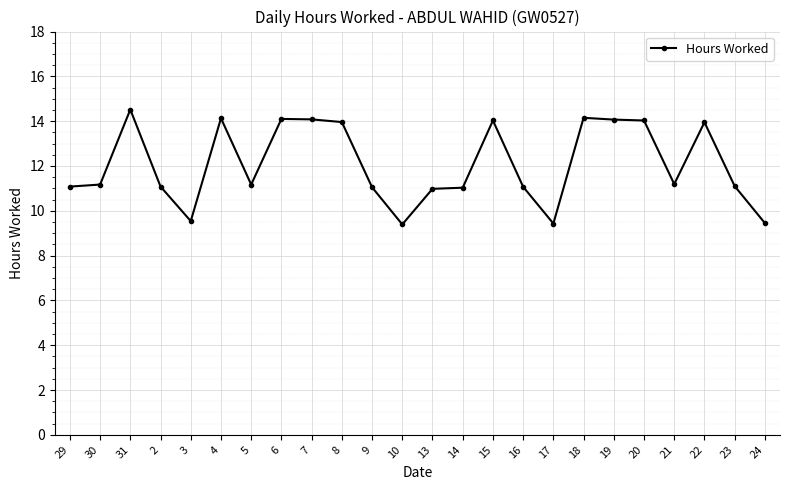

What is the label of the 24th point from the right?

29